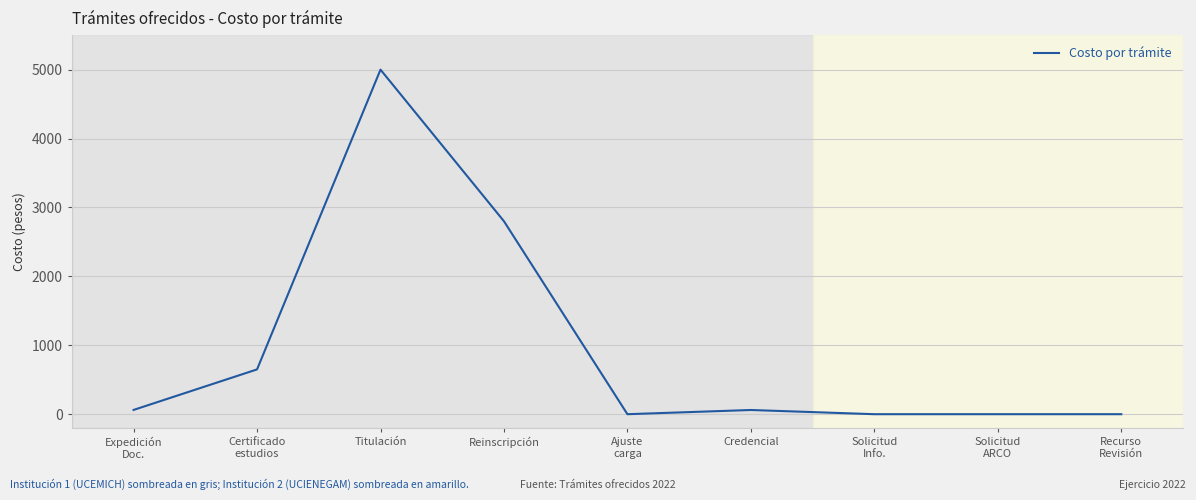

Between Reinscripción and Titulación, which is larger?

Titulación